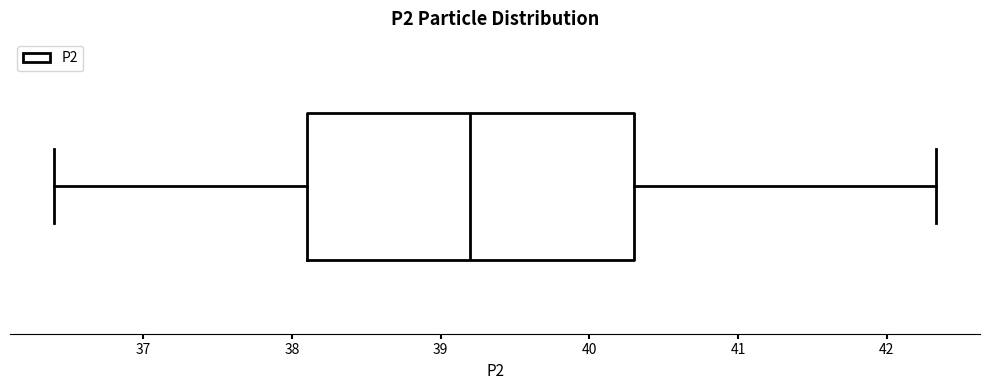

Where does the median line of the box sit on the x-axis? The values are not printed on the chart, so give them approximately, as read against the axis.

39.2